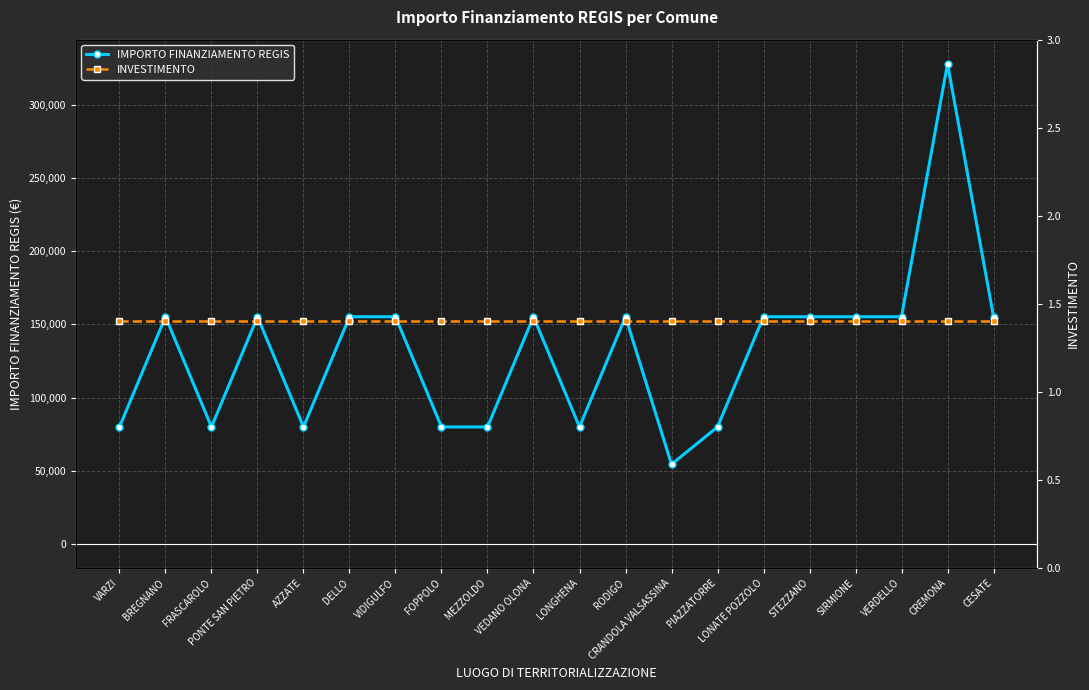

Which series changed the most between VARZI and LONATE POZZOLO?

IMPORTO FINANZIAMENTO REGIS